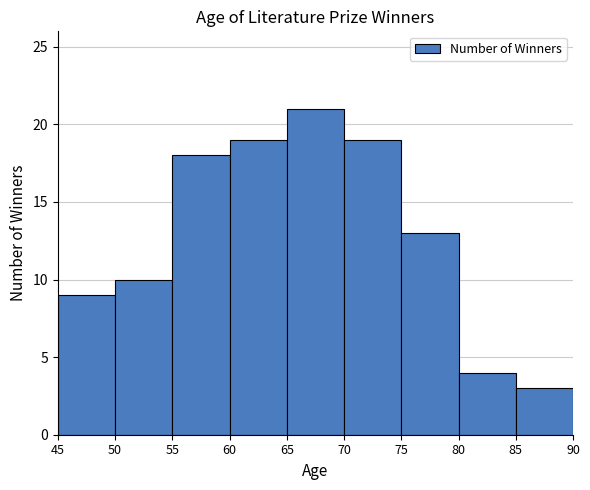

Which range on the x-axis has the tallest bar?

65 to 70